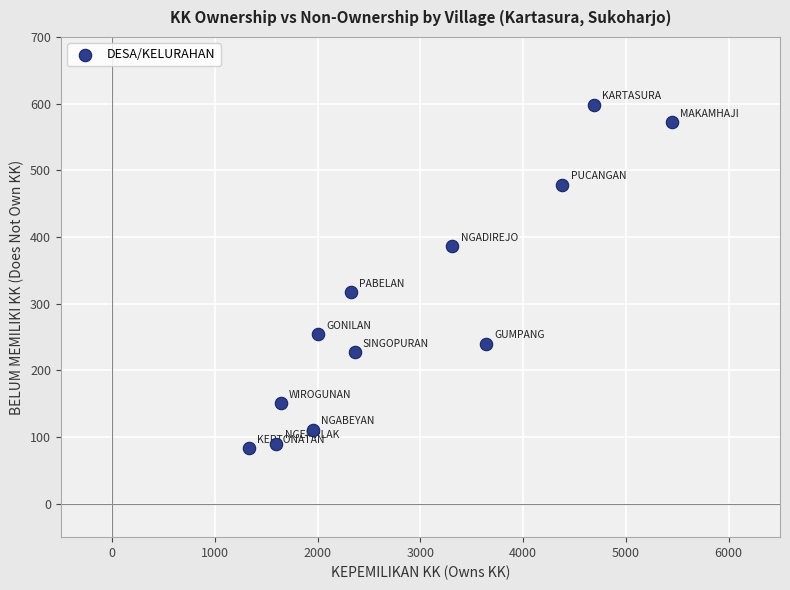

What Y value in the scatter plot is closest to 340?

317